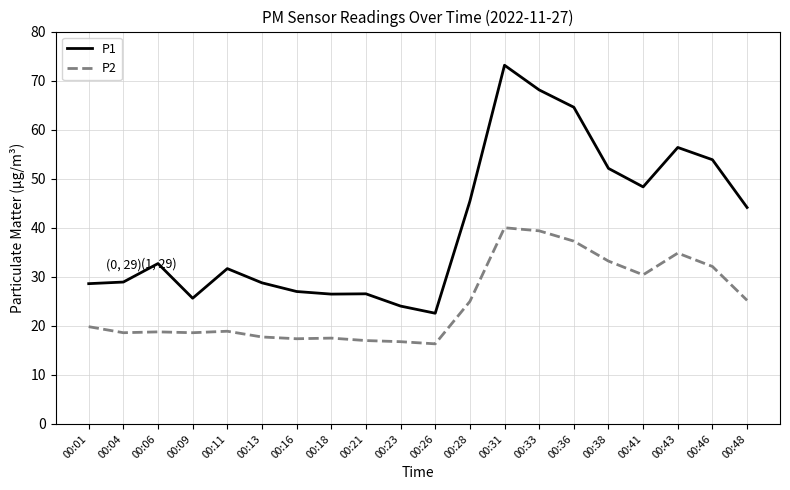

True or false: P2 has a value of 3.7 at 00:21.

False